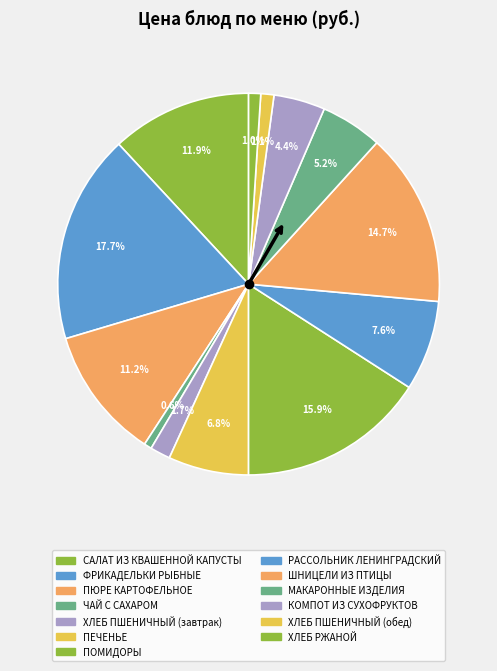

What percentage is the ПОМИДОРЫ slice, to the nearest percent?

16%